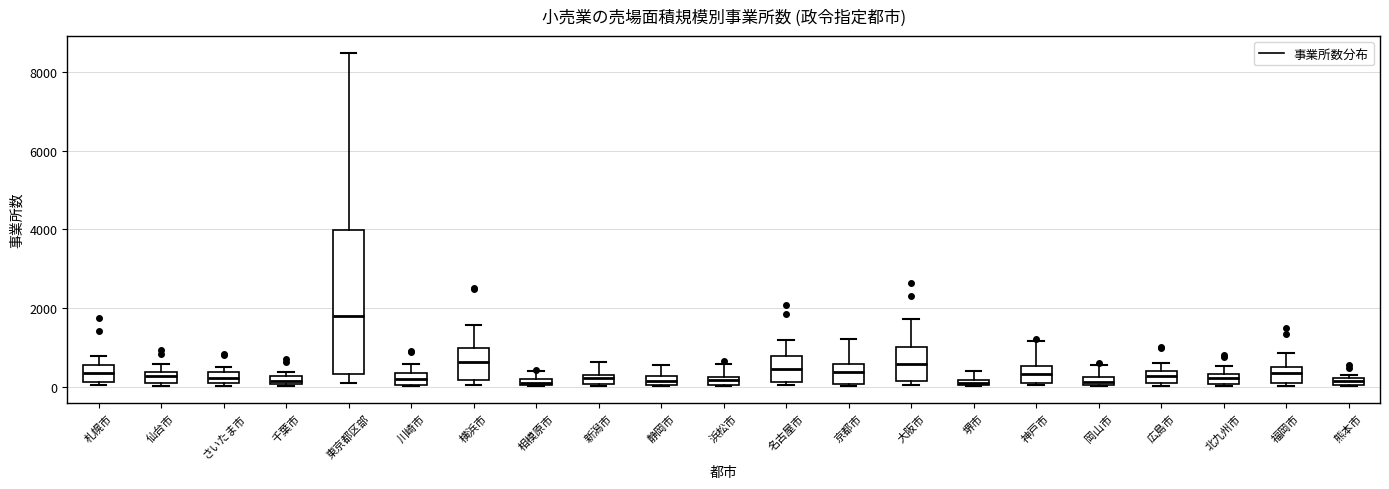

Where does the median line of the box for 札幌市 sit on the y-axis? The values are not printed on the chart, so give them approximately, as read against the axis.

400